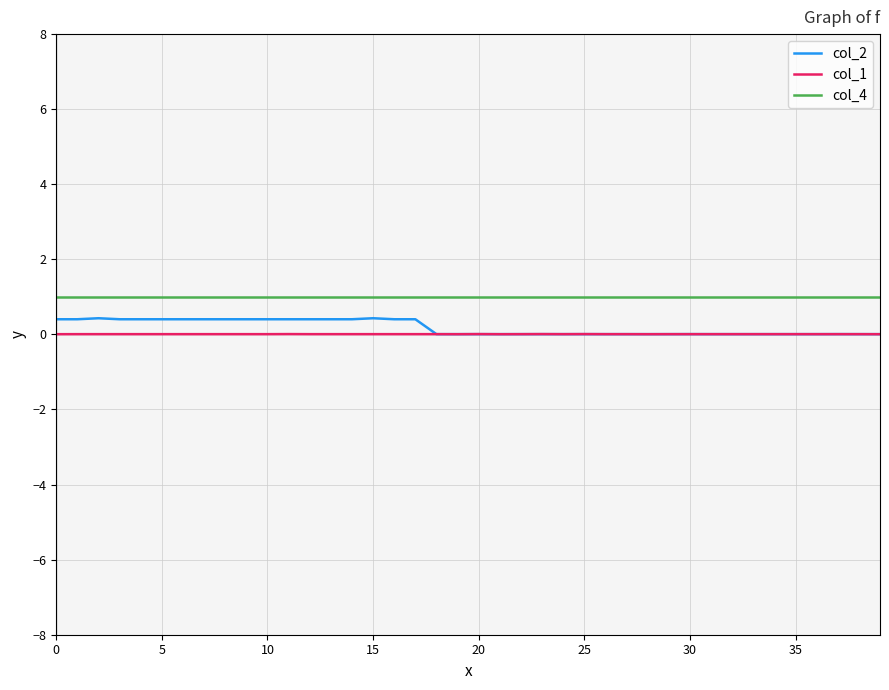

At how many categories does at least one series exceed 0?

40